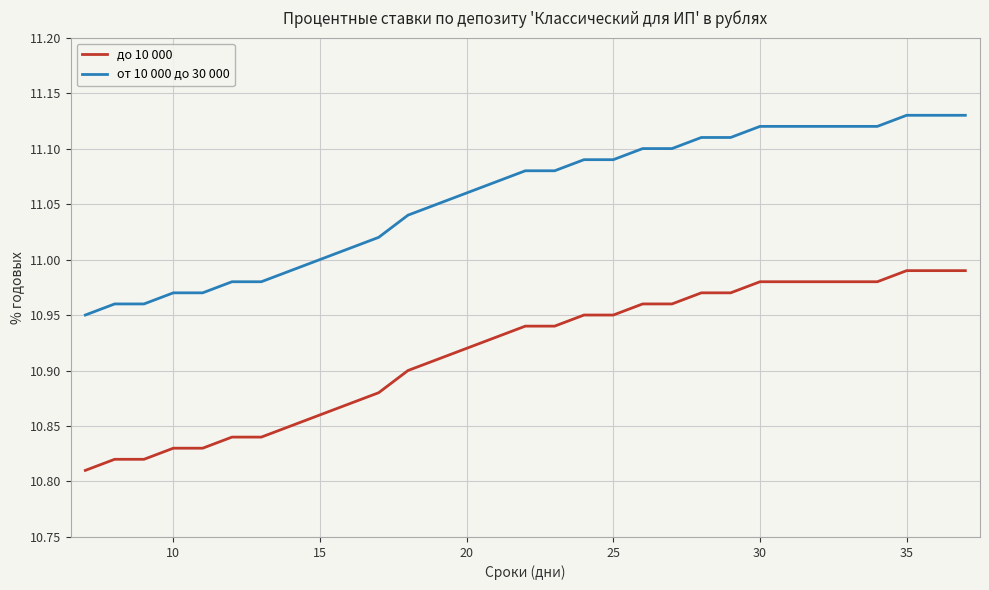

Rank the series by their average value, from lowest to highest.

до 10 000, от 10 000 до 30 000